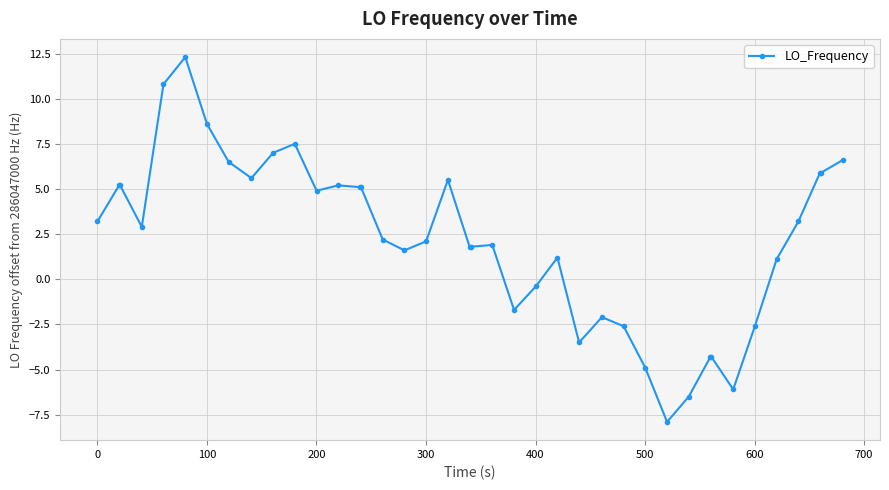

What is the value of the 31st point from the left?

-6.5